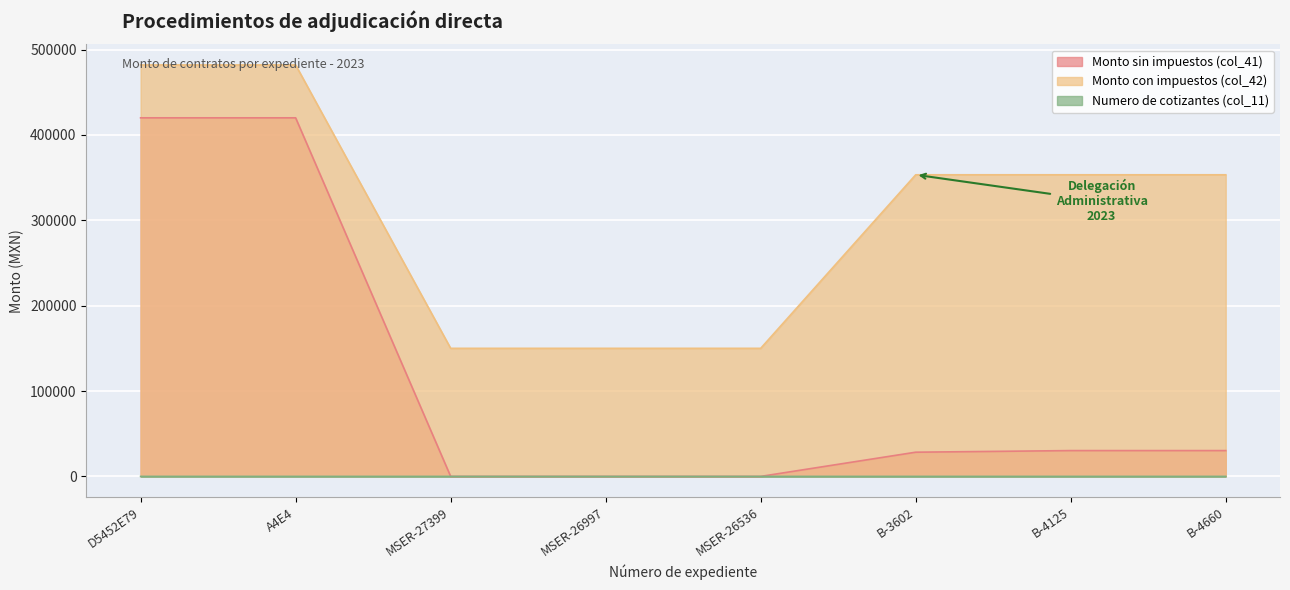

How many values in the Monto con impuestos (col_42) series are below 353295?

3